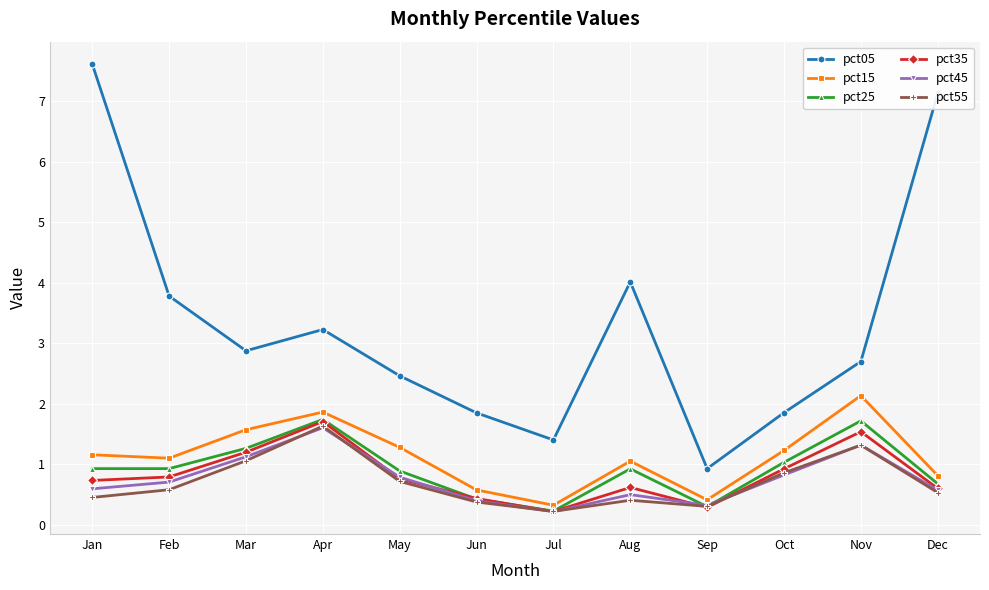

Is the value of pct15 at Sep greater than the value of pct45 at Dec?

No